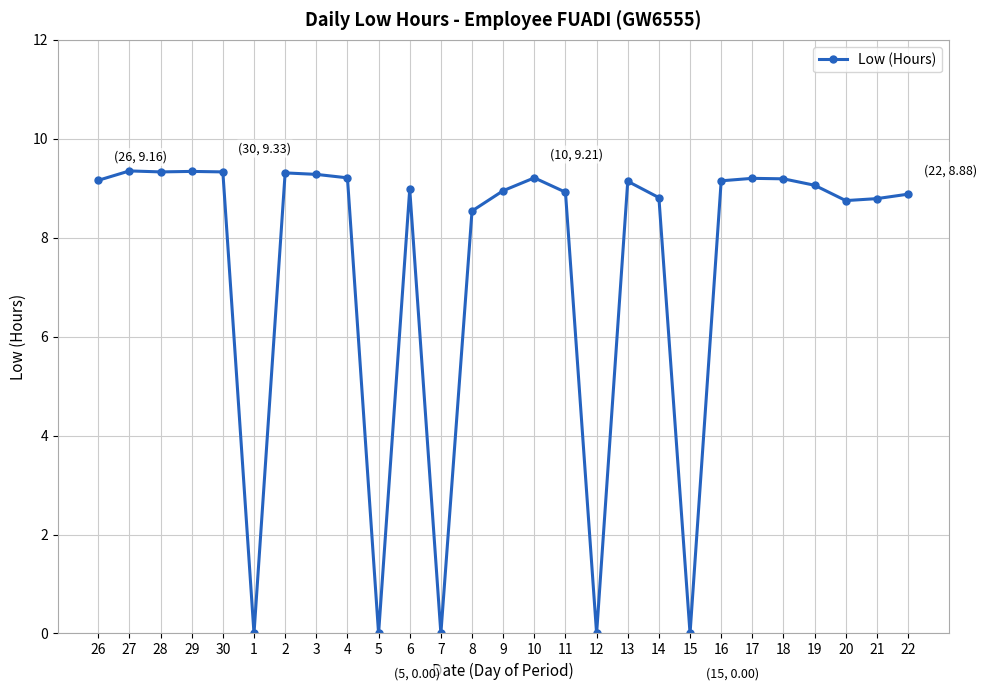

The chart shows a value of 2.0 at 30. True or false?

False